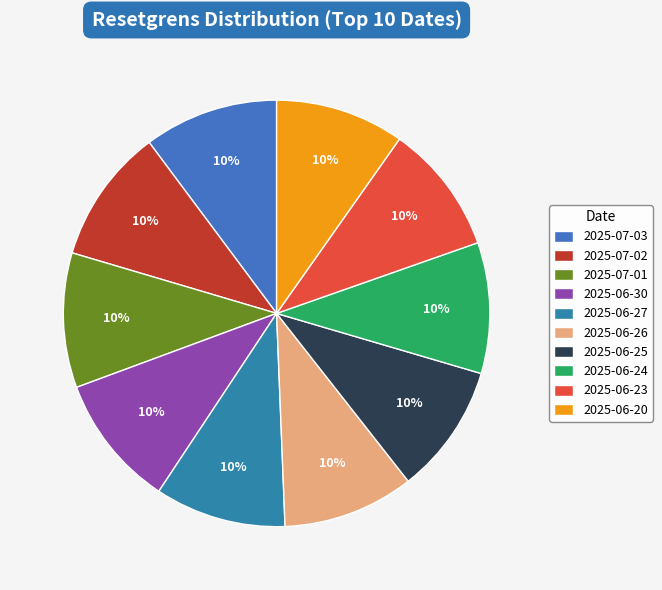

Rank the categories by value from lowest to highest.

2025-06-20, 2025-06-23, 2025-06-25, 2025-06-24, 2025-06-27, 2025-06-26, 2025-06-30, 2025-07-03, 2025-07-01, 2025-07-02